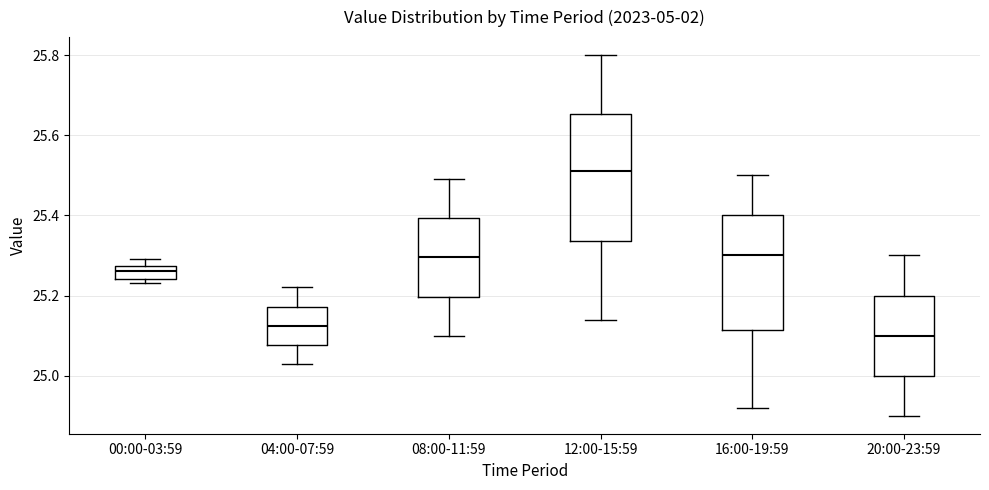

Which box's median line is the highest?

12:00-15:59